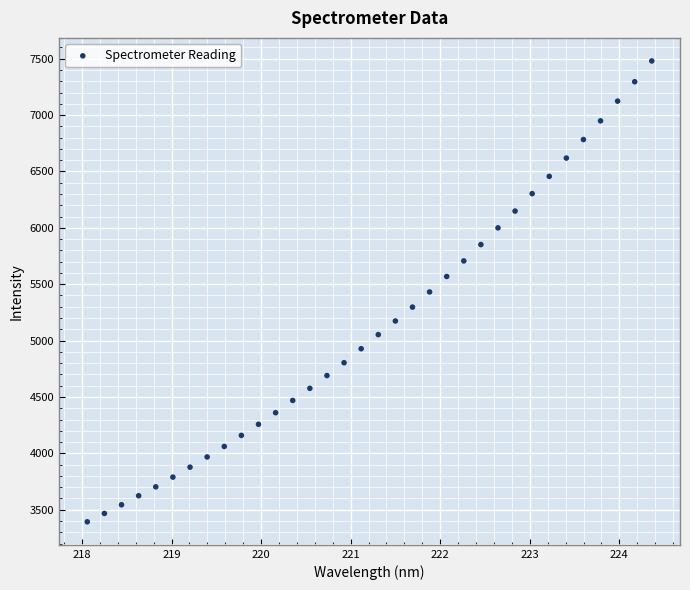

What is the range of Y values (max minus min)?

4087.5